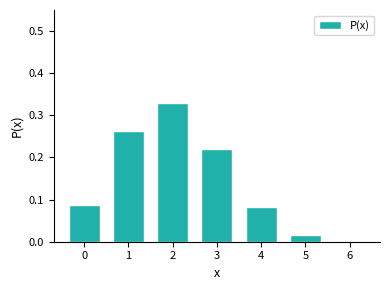

Which has a higher value, 3 or 4?

3